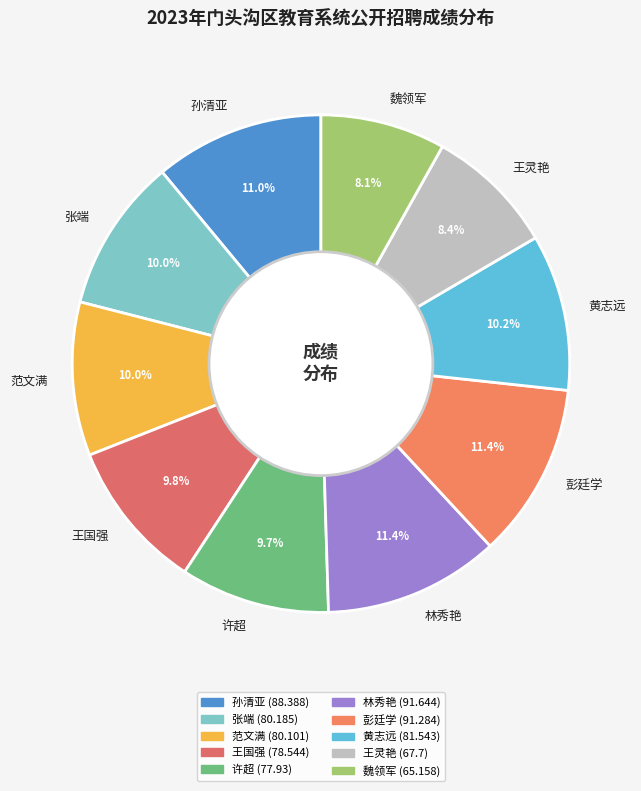

Is 林秀艳 the majority of the pie?

No